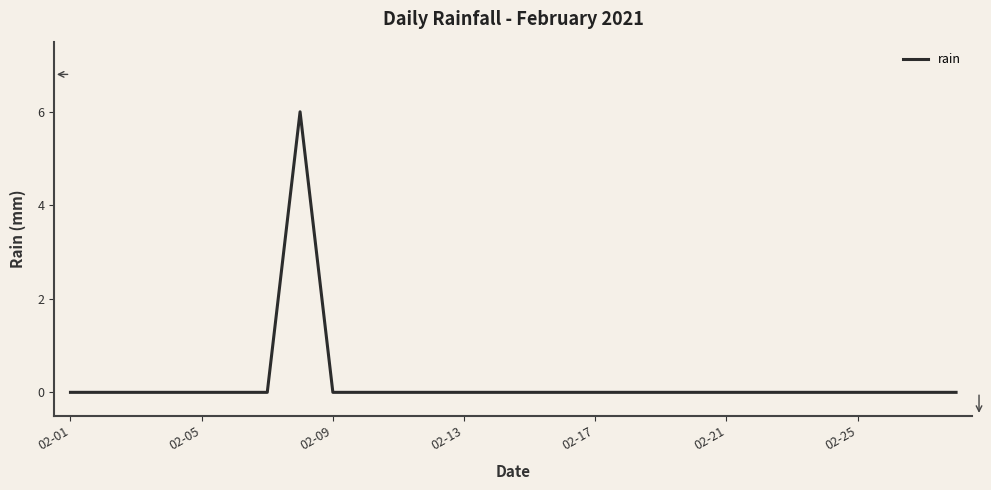

Does the chart have visible grid lines?

No